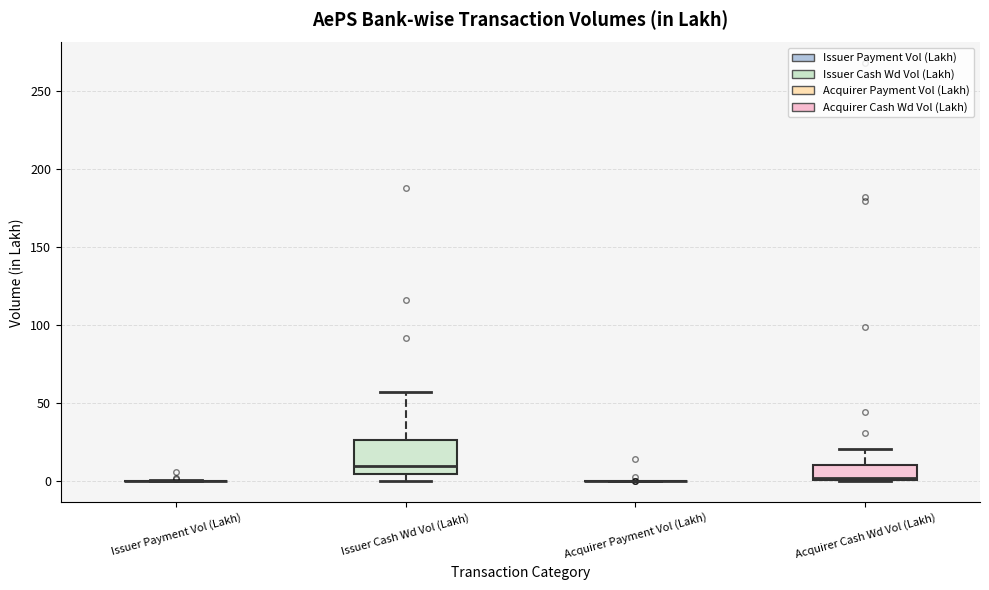

Comparing the boxes themselves (not the whiskers), which one is the tallest?

Issuer Cash Wd Vol (Lakh)